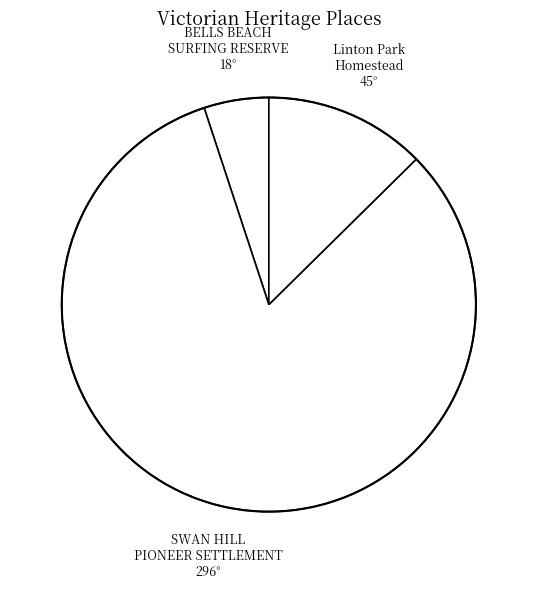

How many segments does this pie chart have?

3